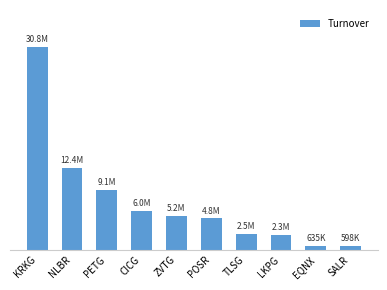

What is the label of the 2nd bar from the left?

NLBR